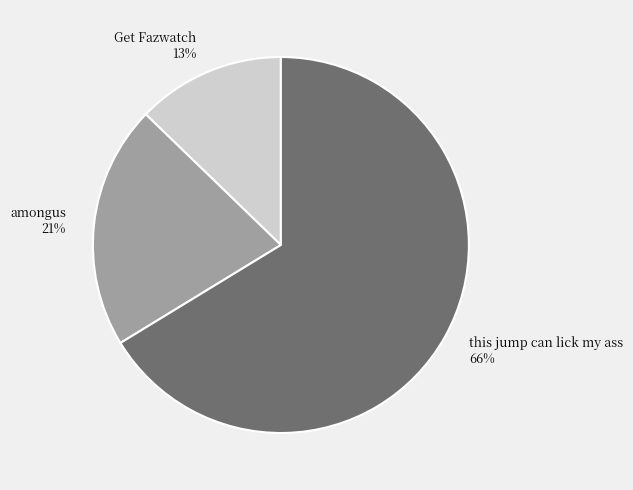

Which category accounts for the majority?

this jump can lick my ass